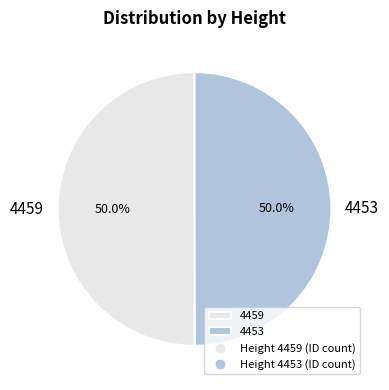

To the nearest percent, what percentage of the pie is 4453?

50%